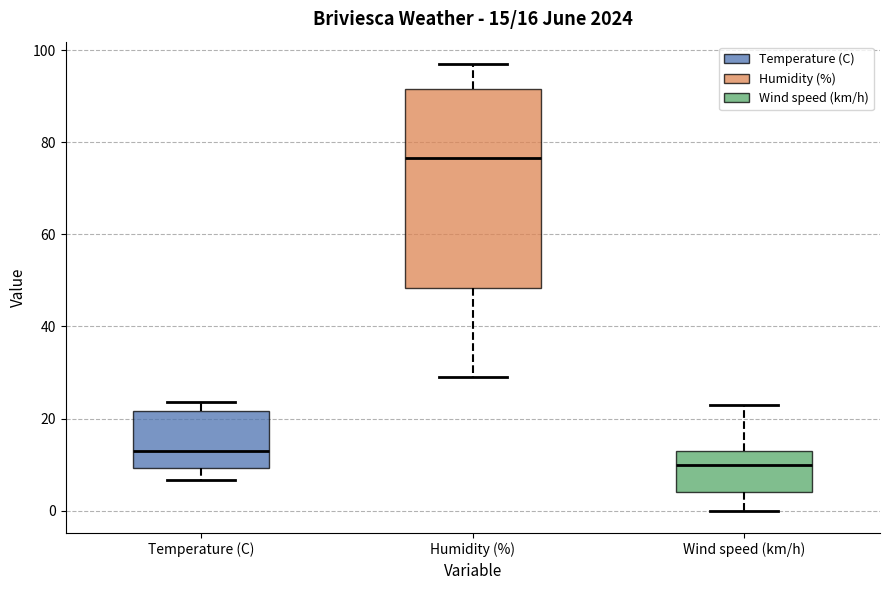

Which box is the tallest, from its lower edge to its upper edge?

Humidity (%)